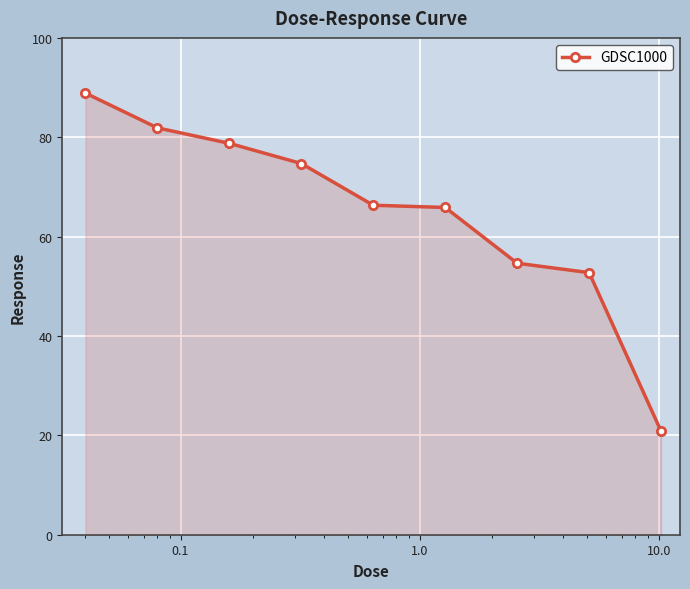

Count the number of data series in this chart.

1